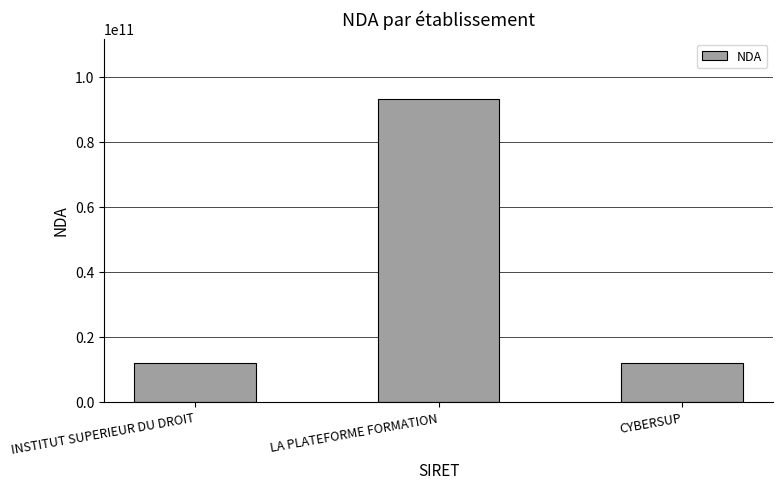

What is the label of the 3rd bar from the left?

CYBERSUP